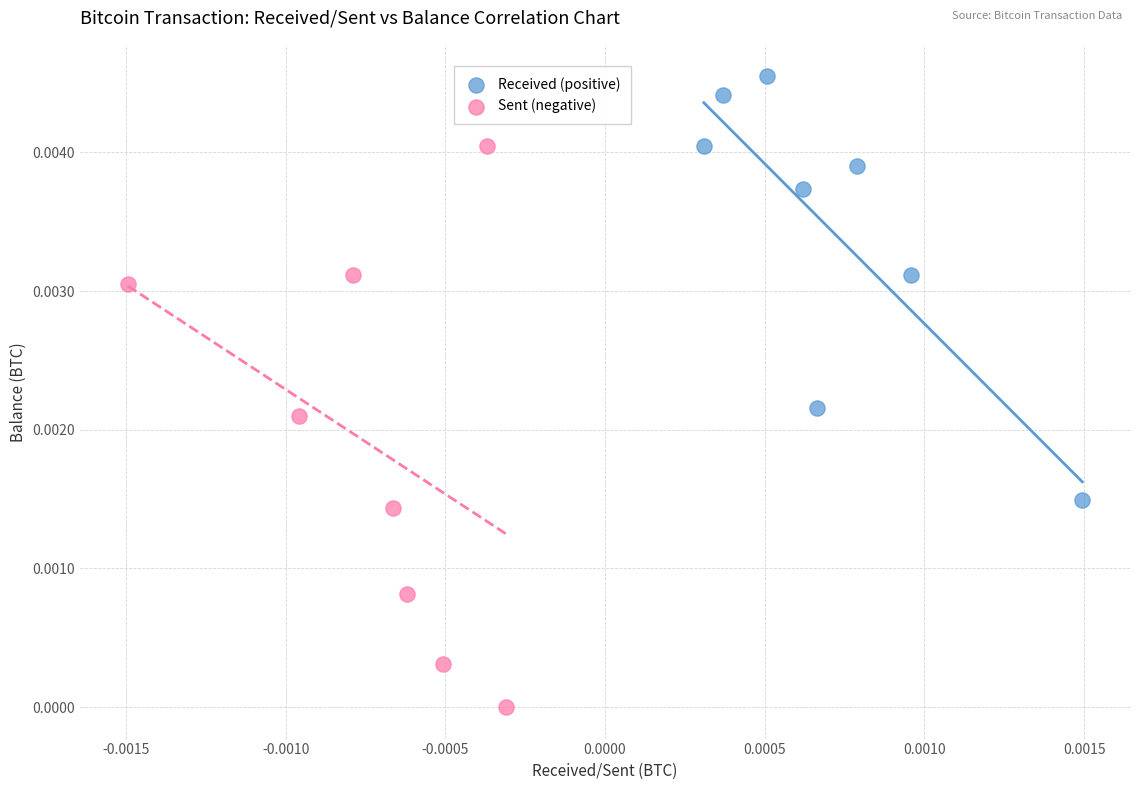

Which series has the widest spread of Y values?

Sent (negative)